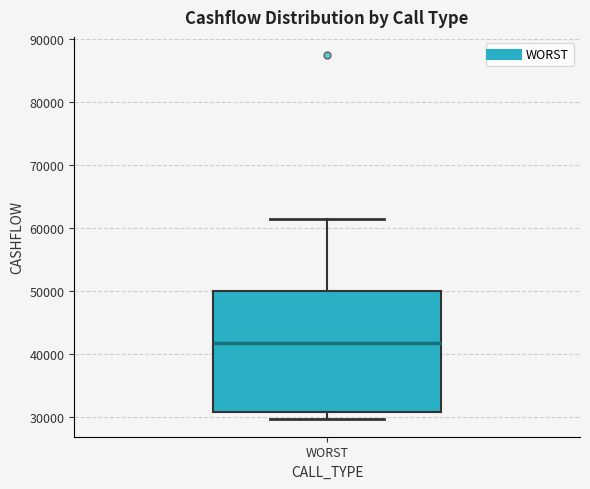

Where does the median line of the box for WORST sit on the y-axis? The values are not printed on the chart, so give them approximately, as read against the axis.

42000